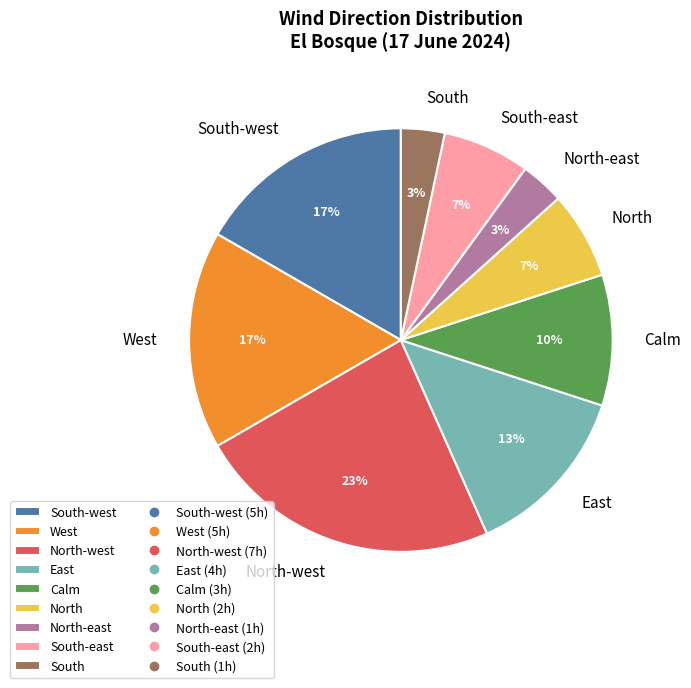

To the nearest percent, what is the difference between the largest and smallest slice percentages?

20%